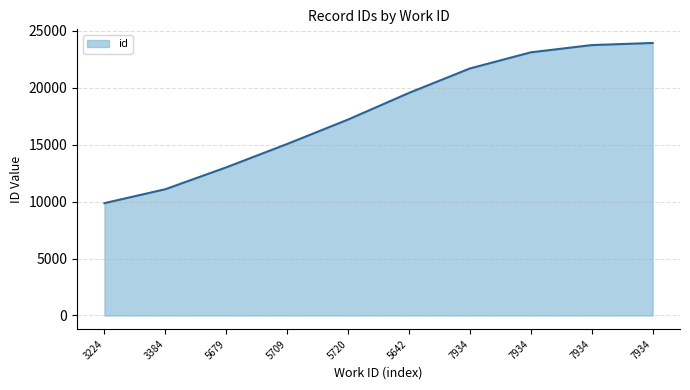

How many lines are shown in the chart?

1